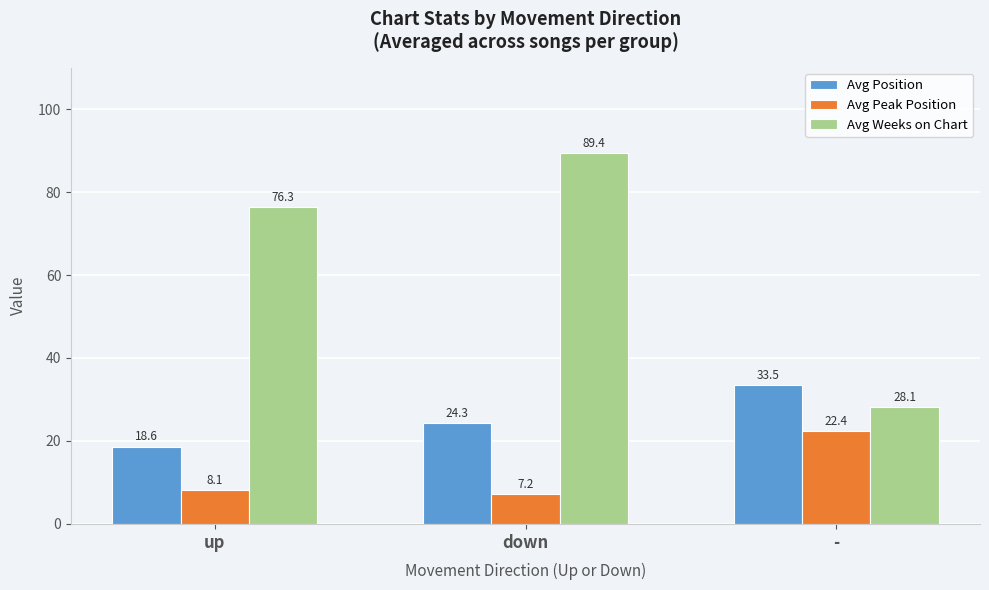

How many groups of bars are there?

3